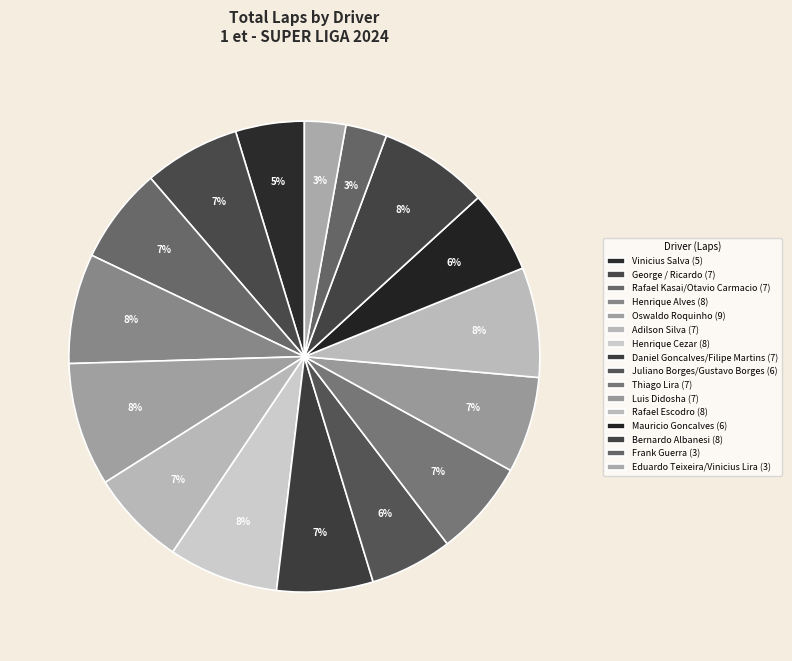

Which category has the smallest portion of the pie?

Frank Guerra